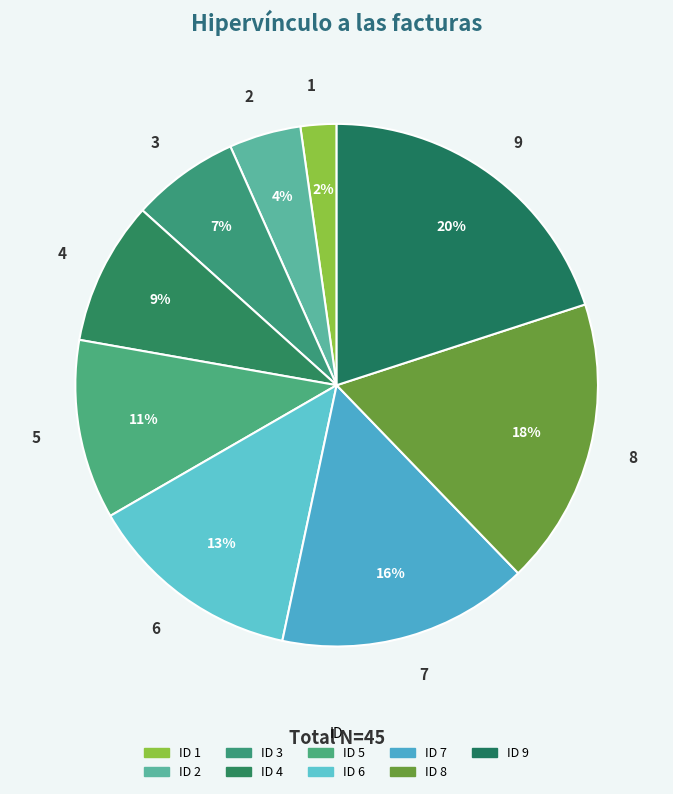

Is the sum of 6 and 7 greater than half?

No